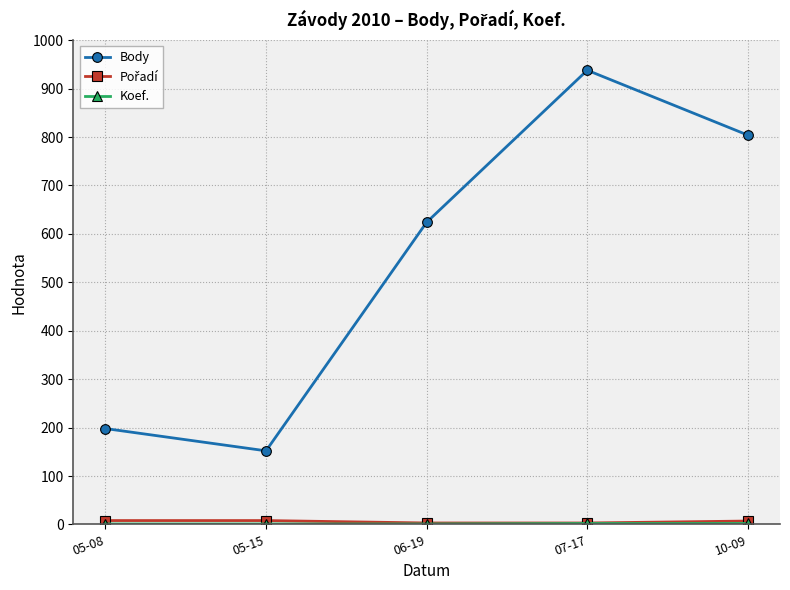

At which label does Body reach its minimum?

05-15